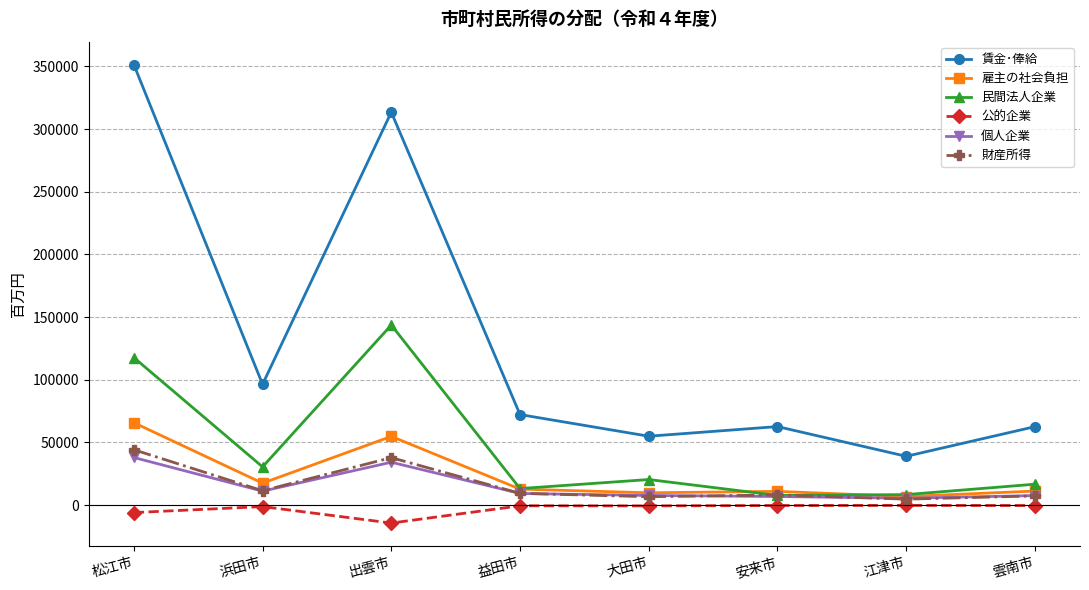

True or false: 民間法人企業 and 賃金･俸給 intersect in this chart.

False